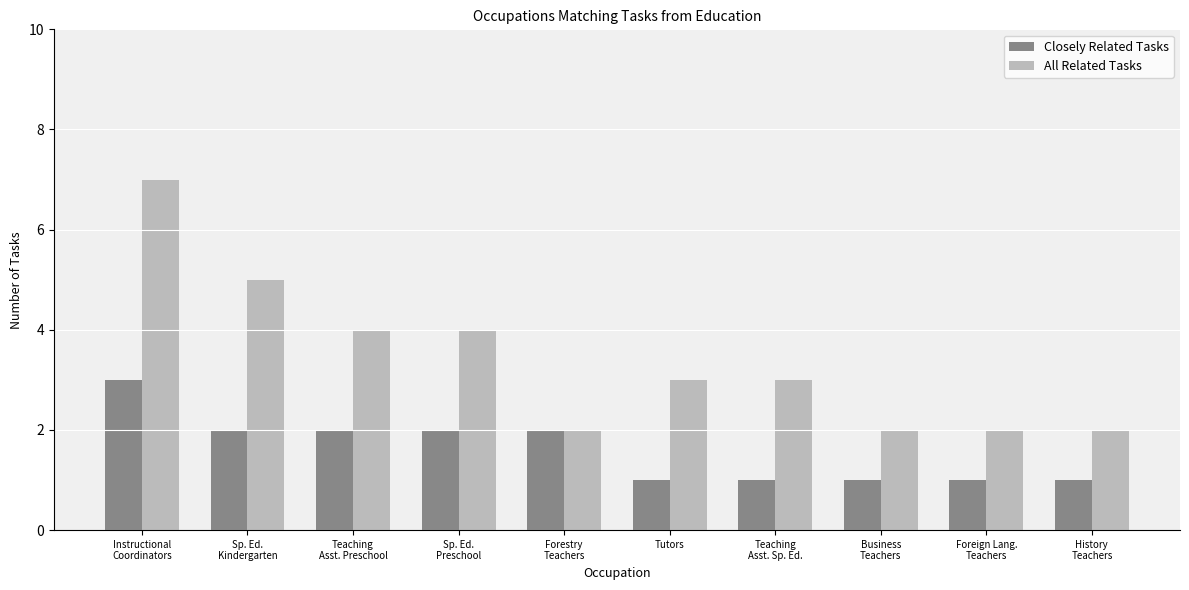

Reading left to right, transcribe all the data shown in this chart.

Closely Related Tasks: Instructional
Coordinators=3	Sp. Ed.
Kindergarten=2	Teaching
Asst. Preschool=2	Sp. Ed.
Preschool=2	Forestry
Teachers=2	Tutors=1	Teaching
Asst. Sp. Ed.=1	Business
Teachers=1	Foreign Lang.
Teachers=1	History
Teachers=1
All Related Tasks: Instructional
Coordinators=7	Sp. Ed.
Kindergarten=5	Teaching
Asst. Preschool=4	Sp. Ed.
Preschool=4	Forestry
Teachers=2	Tutors=3	Teaching
Asst. Sp. Ed.=3	Business
Teachers=2	Foreign Lang.
Teachers=2	History
Teachers=2